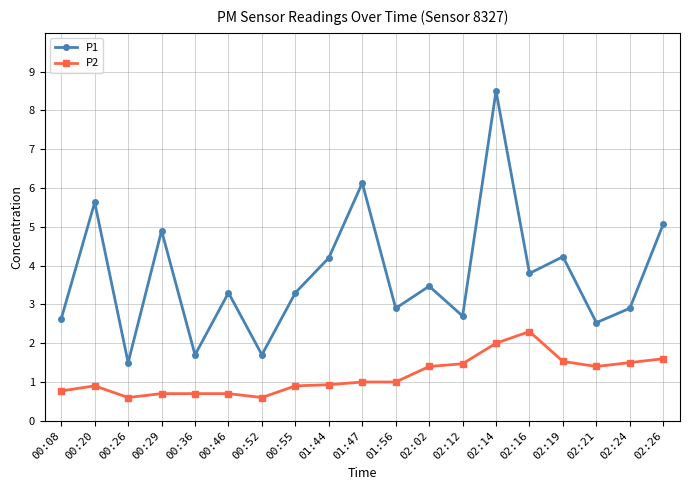

Which category has the lowest value in the P1 series?

00:26